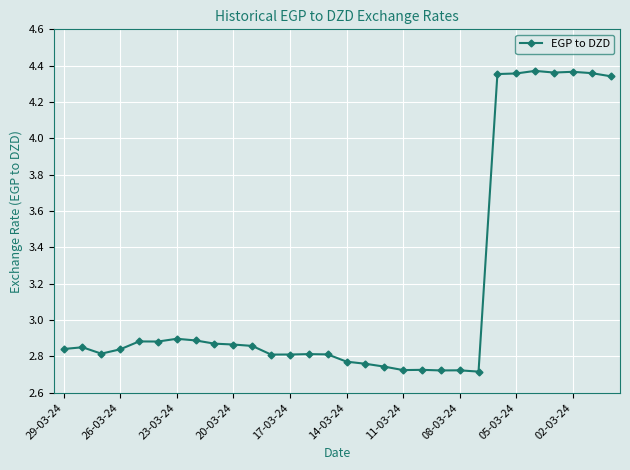

True or false: the data has more than 1 interior local peaks.

True